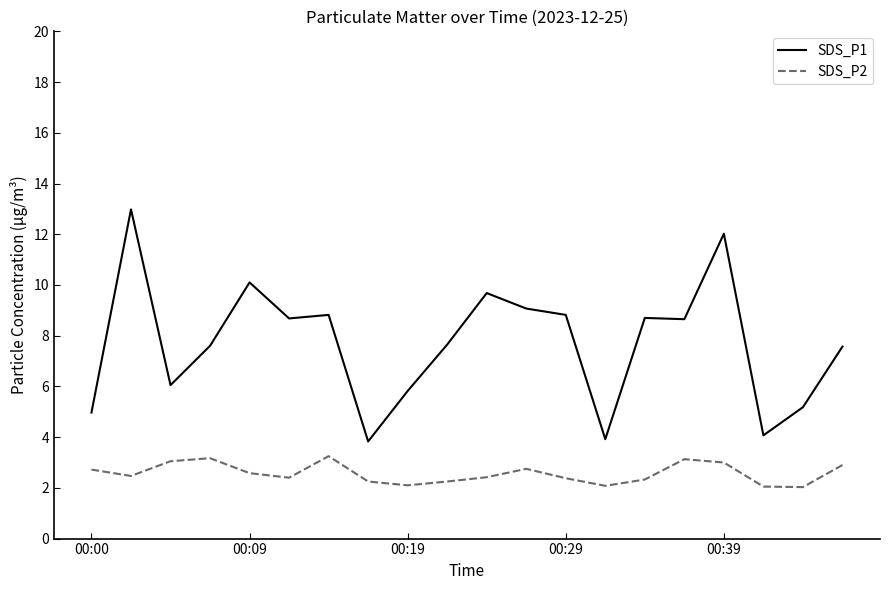

Is this an area chart (filled region under the line)?

No